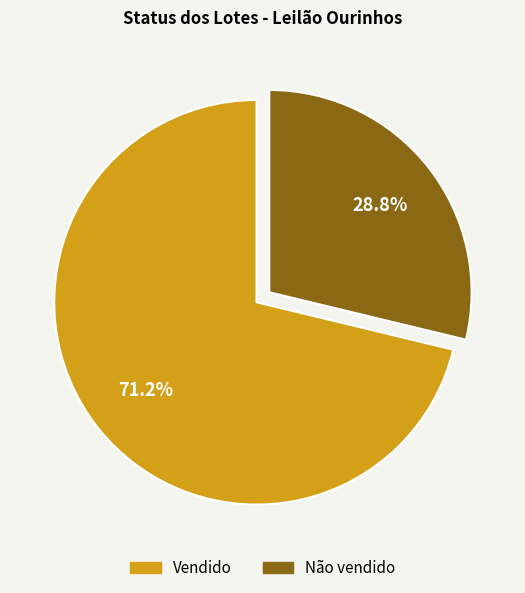

To the nearest percent, what is the difference between the Não vendido and Vendido slice percentages?

42%